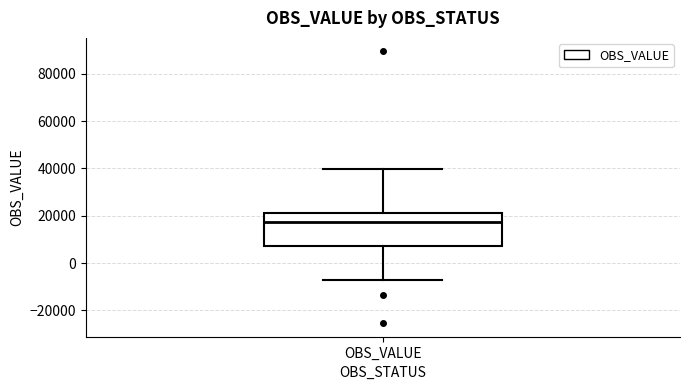

Transcribe this box plot: give where the median line is, the range the box spans, and where the two whiskers end, as read against the y-axis. The values are not printed on the chart, so give them approximately, as read against the axis.

median 18000, box 8000 to 22000, whiskers -8000 to 40000